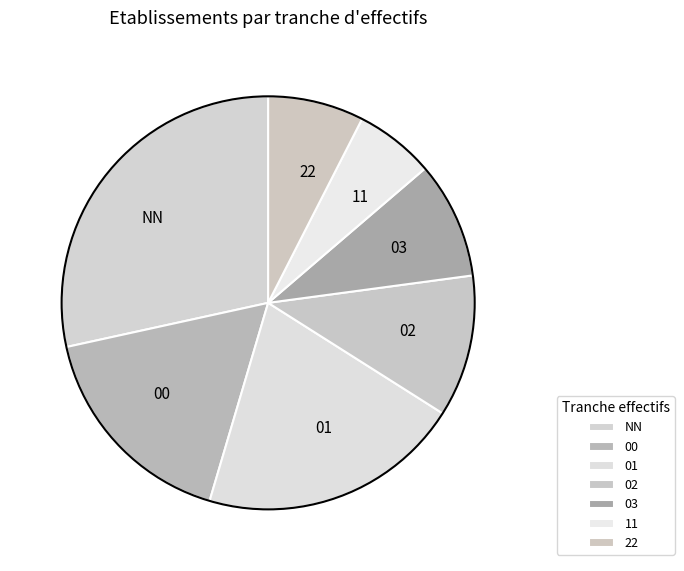

How many slices are in this pie chart?

7